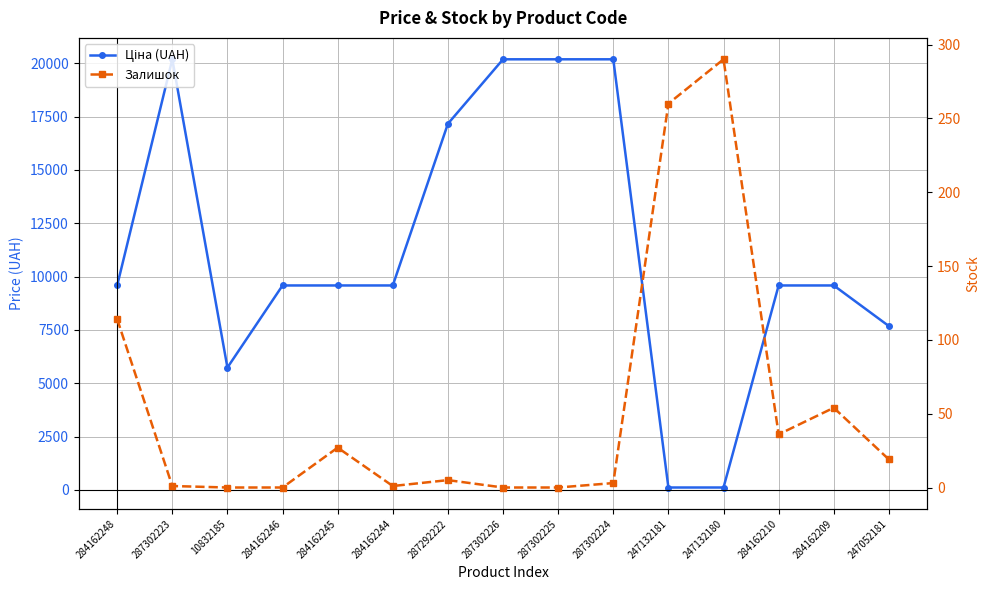

What value does the Залишок series have at 247132180?

290.0